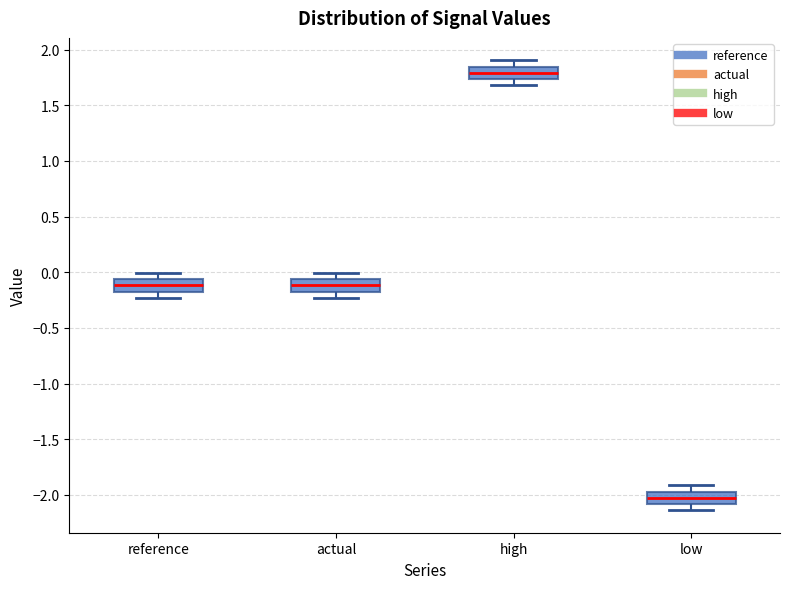

Where does the median line of the box for actual sit on the y-axis? The values are not printed on the chart, so give them approximately, as read against the axis.

-0.10